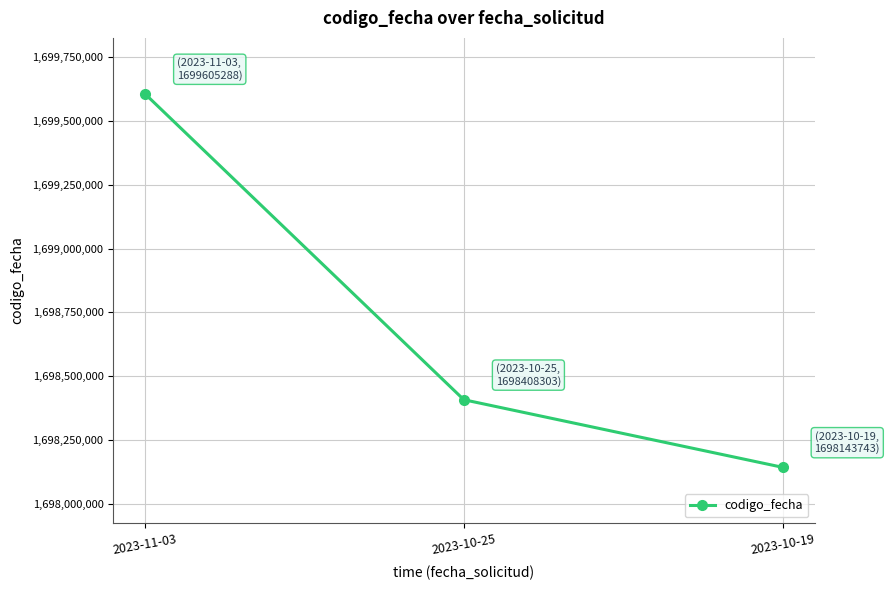

At which label is the value closest to 1698874515?

2023-10-25